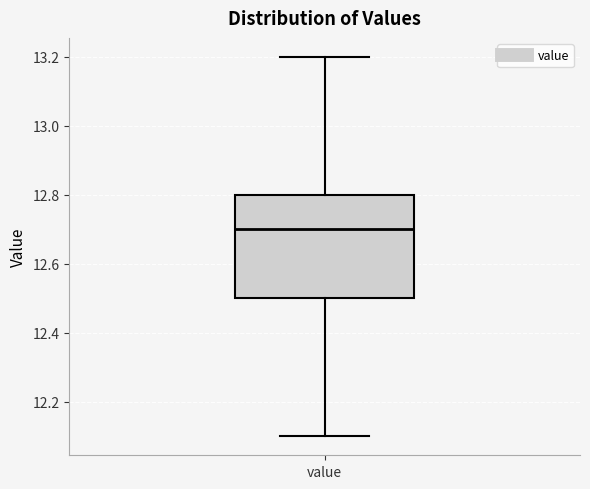

Where does the lower whisker of the box for value end on the y-axis? The values are not printed on the chart, so give them approximately, as read against the axis.

12.1